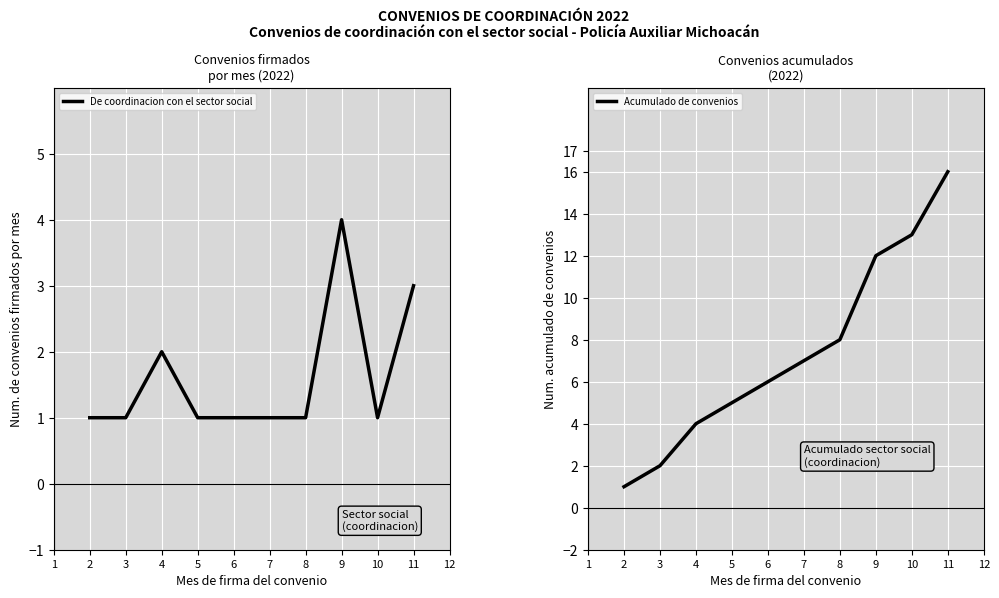

What are all the series names shown in the legend?

De coordinacion con el sector social, Acumulado de convenios